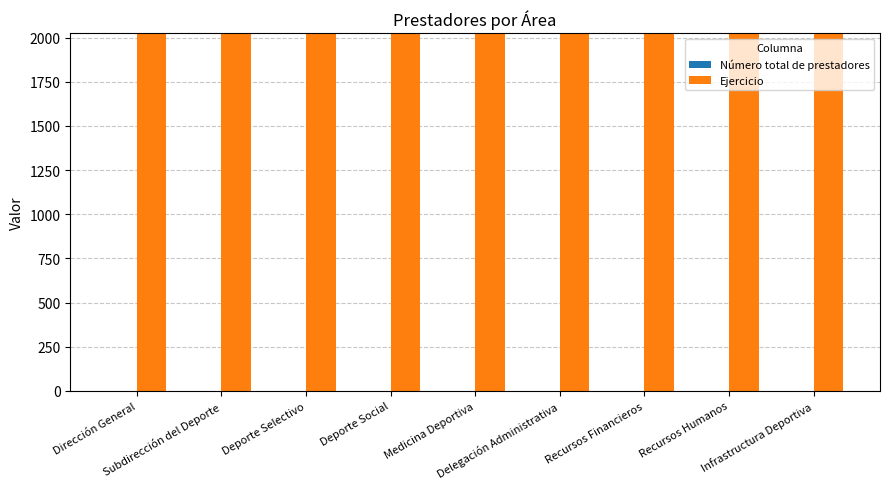

Reading left to right, list all the values displayed in this chart.

Número total de prestadores: Dirección General=0	Subdirección del Deporte=0	Deporte Selectivo=0	Deporte Social=0	Medicina Deportiva=0	Delegación Administrativa=0	Recursos Financieros=0	Recursos Humanos=0	Infrastructura Deportiva=0
Ejercicio: Dirección General=2022	Subdirección del Deporte=2022	Deporte Selectivo=2022	Deporte Social=2022	Medicina Deportiva=2022	Delegación Administrativa=2022	Recursos Financieros=2022	Recursos Humanos=2022	Infrastructura Deportiva=2022